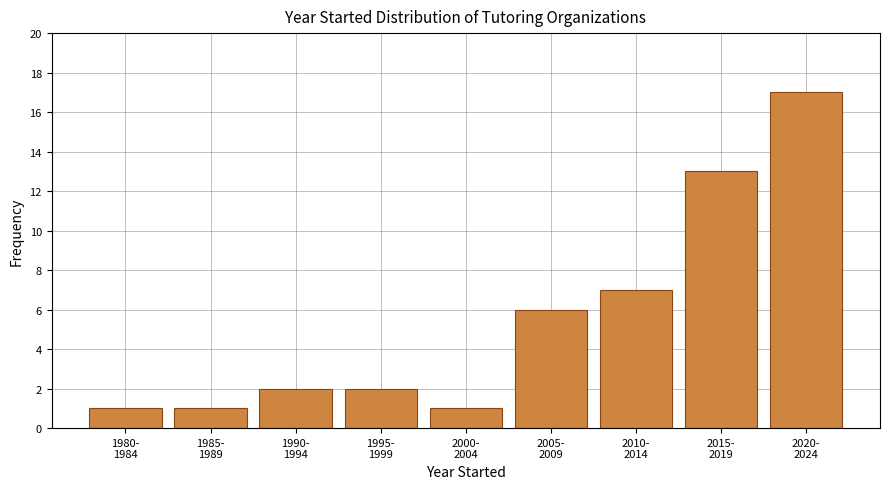

Reading right to left, list all the values displayed in this chart.

17	13	7	6	1	2	2	1	1